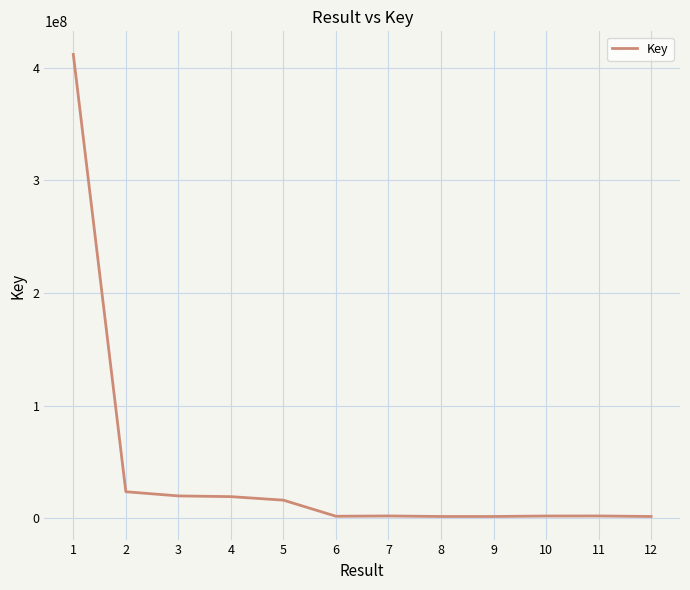

What is the approximate value at 6?

1691367